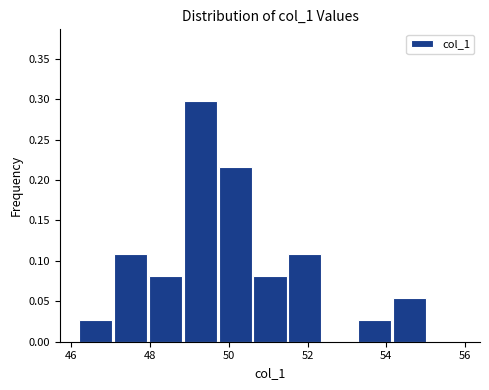

How tall is the bar that spans 54.2 to 55.0 on the x-axis? Neither the bar edges nor the heights are printed on the chart, so give them approximately, as read against the axes.

0.055